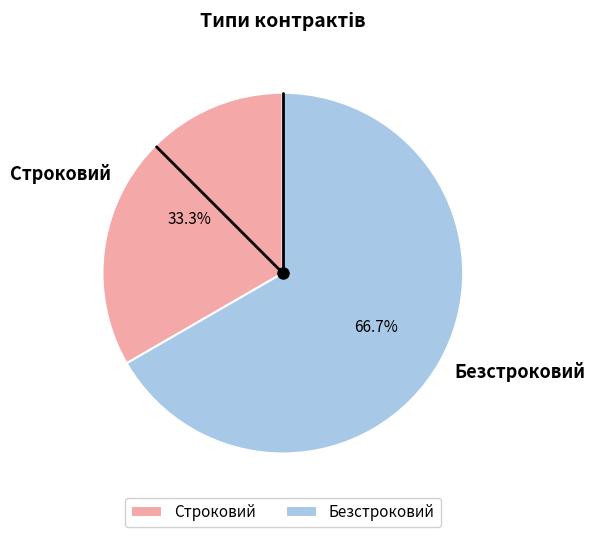

How many segments does this pie chart have?

2